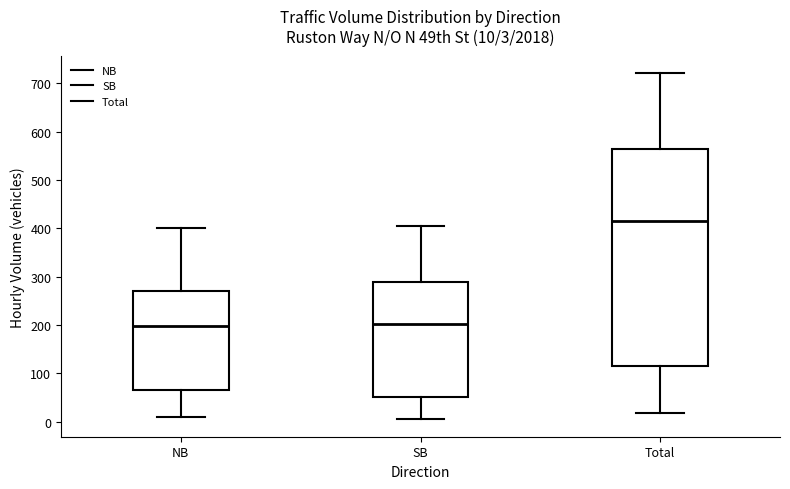

Which box has the highest median line?

Total